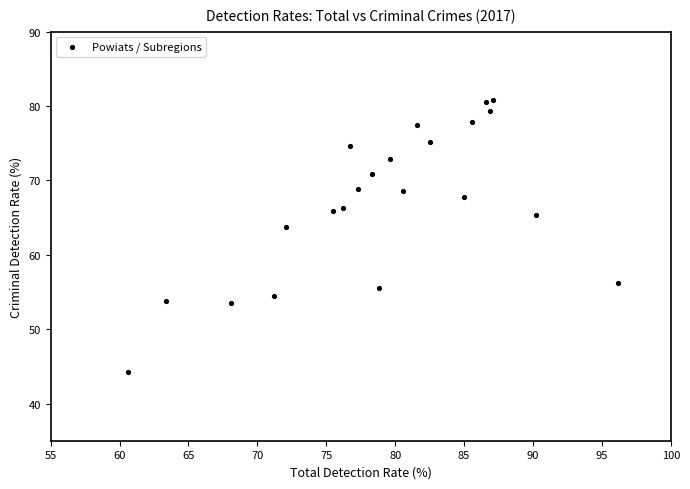

What is the range of X values (max minus min)?

35.6